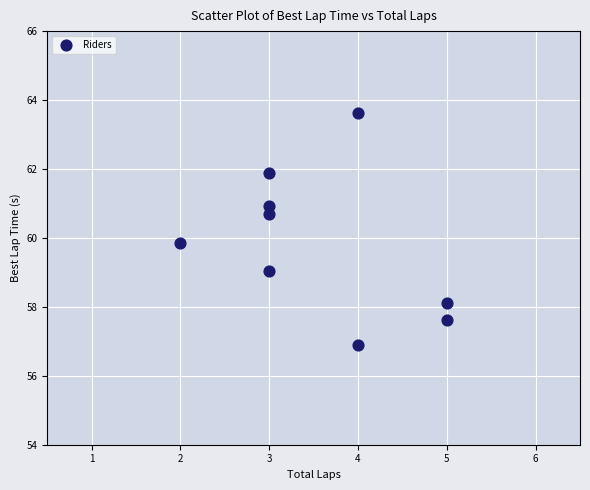

What is the average Y value?

59.8